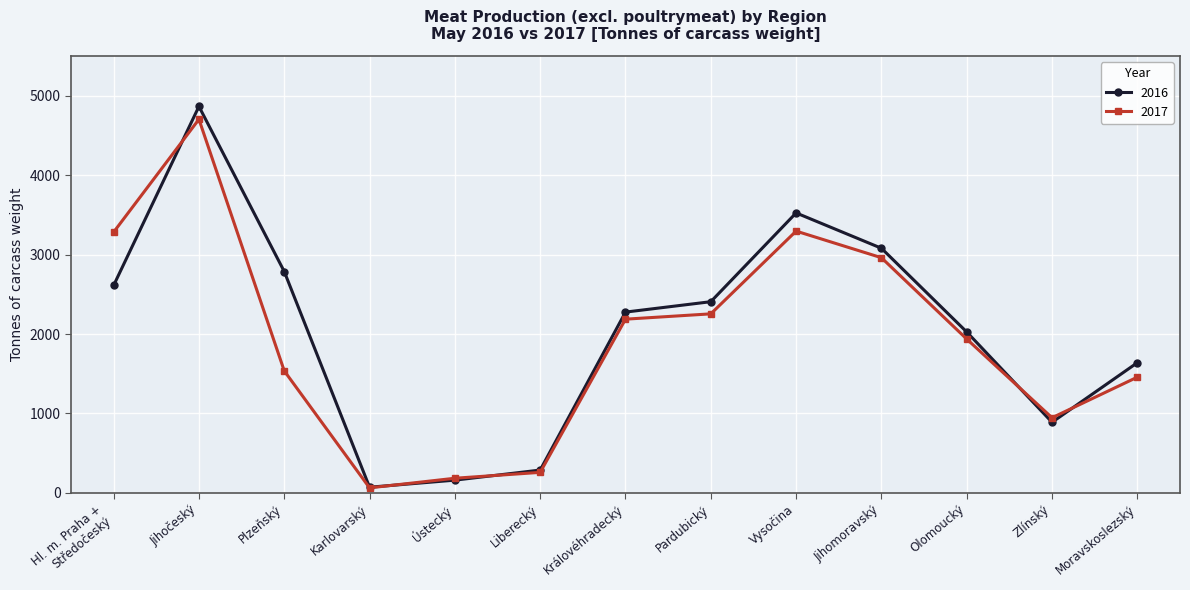

What is the value of the 2016 point at the 2nd from the left?

4866